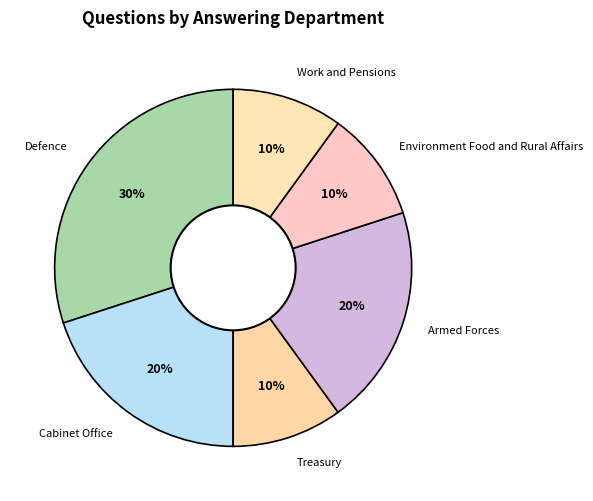

Do Treasury and Environment Food and Rural Affairs together represent more than half of the pie?

No